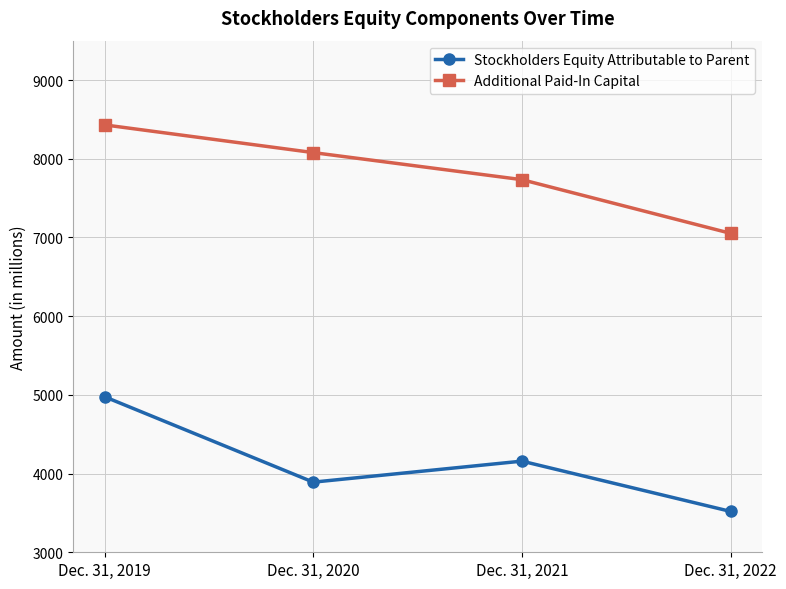

Reading left to right, extract all data points from this chart.

Stockholders Equity Attributable to Parent: Dec. 31, 2019=4976	Dec. 31, 2020=3891	Dec. 31, 2021=4158	Dec. 31, 2022=3519
Additional Paid-In Capital: Dec. 31, 2019=8430	Dec. 31, 2020=8078	Dec. 31, 2021=7734	Dec. 31, 2022=7052